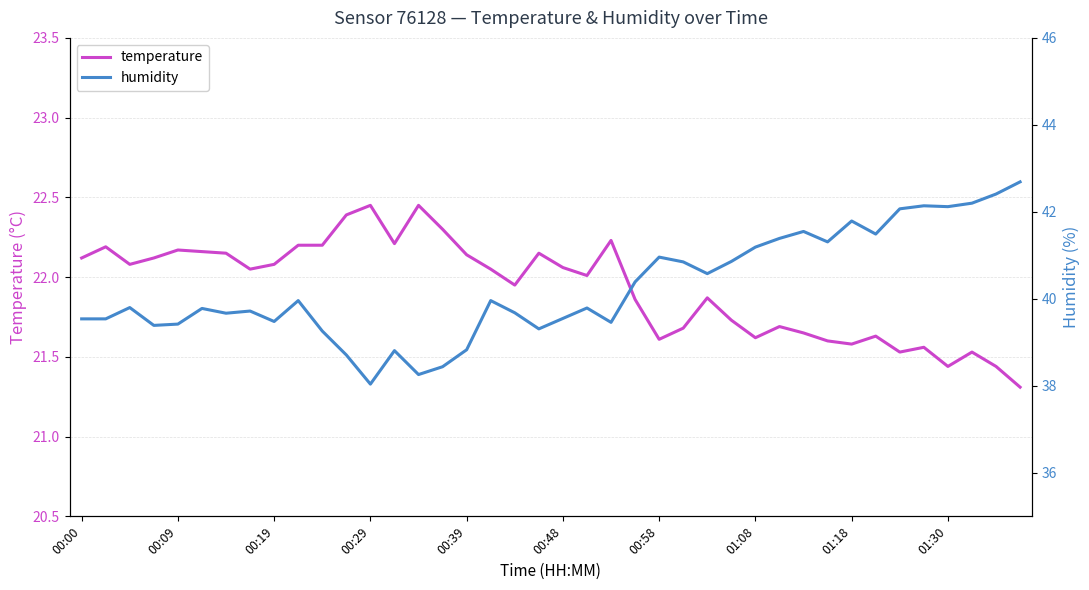

Rank the series at 17 from lowest to highest value.

temperature, humidity